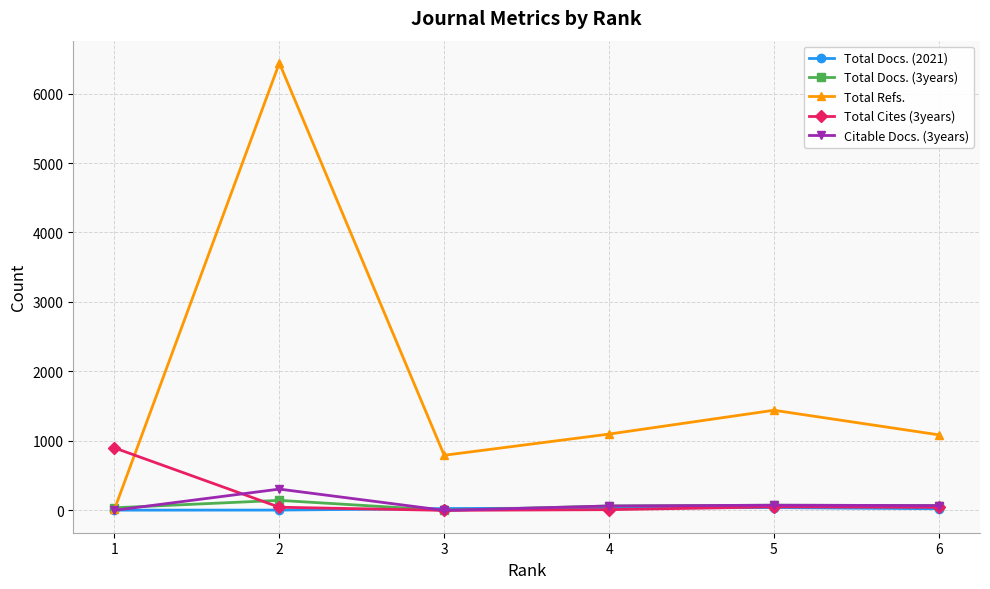

Between which two adjacent categories do Total Cites (3years) and Total Docs. (3years) first intersect?

1 and 2